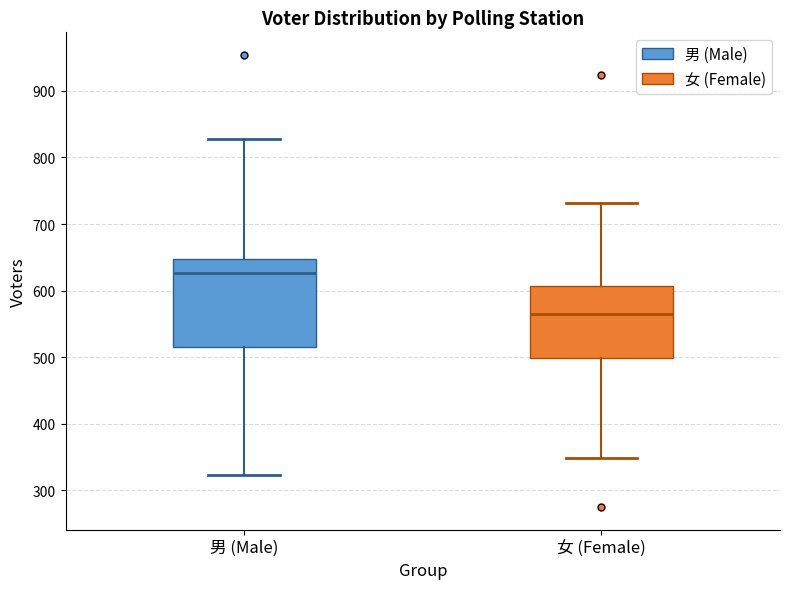

Where does the median line of the box for 男 (Male) sit on the y-axis? The values are not printed on the chart, so give them approximately, as read against the axis.

630